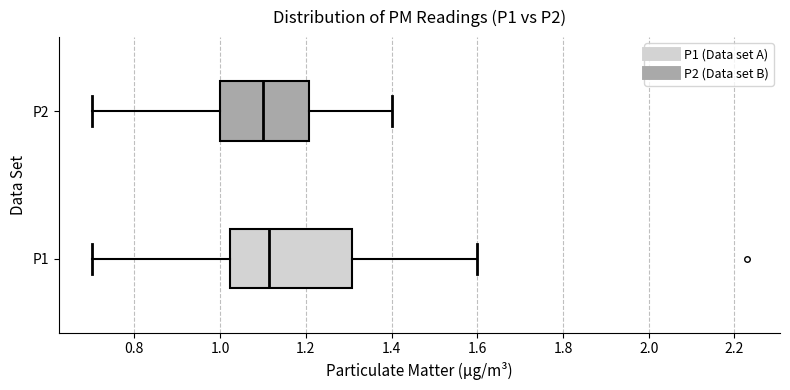

Reading bottom to top, transcribe this box plot: for each box, give where its median line is, the range the box spans, and where its two whiskers end, as read against the x-axis. The values are not printed on the chart, so give them approximately, as read against the axis.

P1: median 1.12, box 1.02 to 1.30, whiskers 0.70 to 1.60
P2: median 1.10, box 1.00 to 1.20, whiskers 0.70 to 1.40